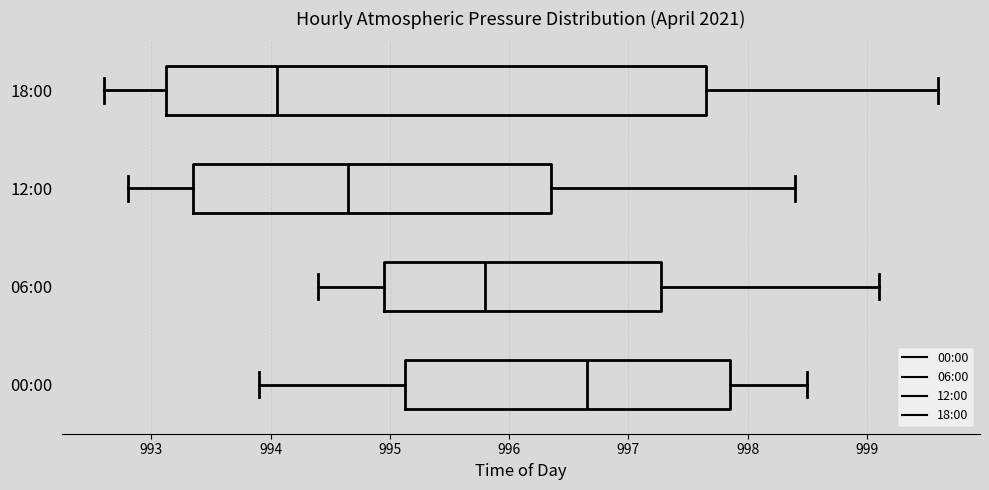

Reading bottom to top, read every box against the x-axis: the position of its median line, the range the box covers, and the ends of its whiskers. The values are not printed on the chart, so give them approximately, as read against the axis.

00:00: median 996.7, box 995.1 to 997.9, whiskers 993.9 to 998.5
06:00: median 995.8, box 995.0 to 997.3, whiskers 994.4 to 999.1
12:00: median 994.7, box 993.4 to 996.4, whiskers 992.8 to 998.4
18:00: median 994.1, box 993.1 to 997.7, whiskers 992.6 to 999.6